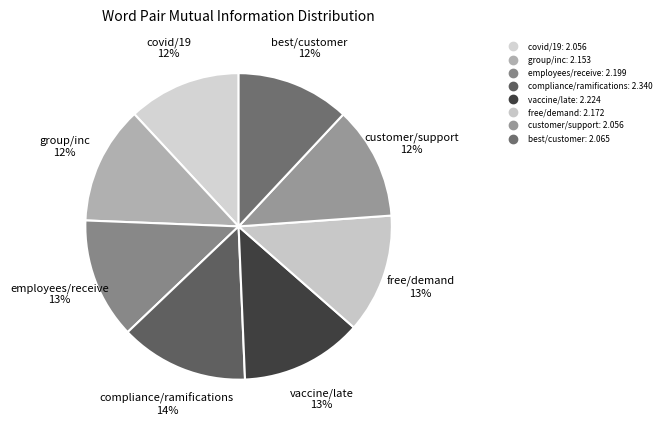

Which has a higher value, covid/19 or employees/receive?

employees/receive